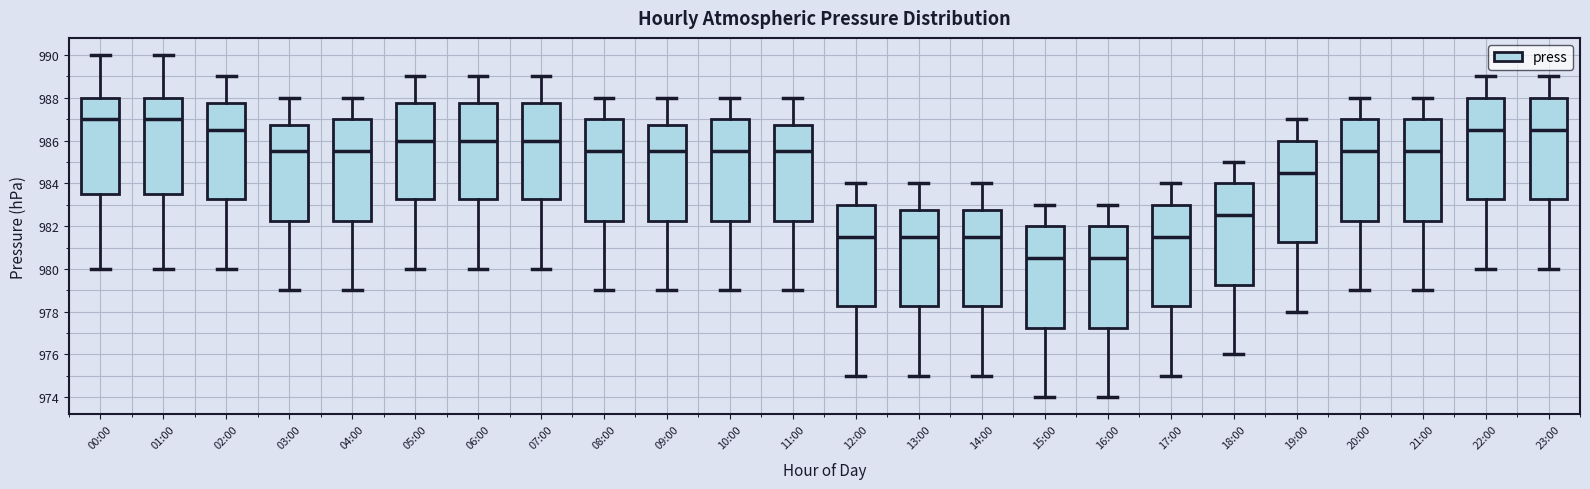

Reading left to right, read every box against the y-axis: the position of its median line, the range the box covers, and the ends of its whiskers. The values are not printed on the chart, so give them approximately, as read against the axis.

00:00: median 987.0, box 983.6 to 988.0, whiskers 980.0 to 990.0
01:00: median 987.0, box 983.6 to 988.0, whiskers 980.0 to 990.0
02:00: median 986.6, box 983.2 to 987.8, whiskers 980.0 to 989.0
03:00: median 985.6, box 982.2 to 986.8, whiskers 979.0 to 988.0
04:00: median 985.6, box 982.2 to 987.0, whiskers 979.0 to 988.0
05:00: median 986.0, box 983.2 to 987.8, whiskers 980.0 to 989.0
06:00: median 986.0, box 983.2 to 987.8, whiskers 980.0 to 989.0
07:00: median 986.0, box 983.2 to 987.8, whiskers 980.0 to 989.0
08:00: median 985.6, box 982.2 to 987.0, whiskers 979.0 to 988.0
09:00: median 985.6, box 982.2 to 986.8, whiskers 979.0 to 988.0
10:00: median 985.6, box 982.2 to 987.0, whiskers 979.0 to 988.0
11:00: median 985.6, box 982.2 to 986.8, whiskers 979.0 to 988.0
12:00: median 981.6, box 978.2 to 983.0, whiskers 975.0 to 984.0
13:00: median 981.6, box 978.2 to 982.8, whiskers 975.0 to 984.0
14:00: median 981.6, box 978.2 to 982.8, whiskers 975.0 to 984.0
15:00: median 980.6, box 977.2 to 982.0, whiskers 974.0 to 983.0
16:00: median 980.6, box 977.2 to 982.0, whiskers 974.0 to 983.0
17:00: median 981.6, box 978.2 to 983.0, whiskers 975.0 to 984.0
18:00: median 982.6, box 979.2 to 984.0, whiskers 976.0 to 985.0
19:00: median 984.6, box 981.2 to 986.0, whiskers 978.0 to 987.0
20:00: median 985.6, box 982.2 to 987.0, whiskers 979.0 to 988.0
21:00: median 985.6, box 982.2 to 987.0, whiskers 979.0 to 988.0
22:00: median 986.6, box 983.2 to 988.0, whiskers 980.0 to 989.0
23:00: median 986.6, box 983.2 to 988.0, whiskers 980.0 to 989.0